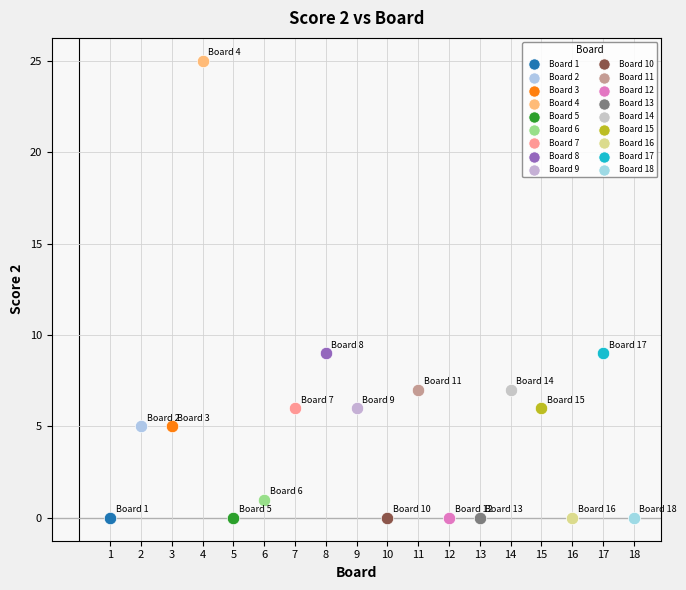

Which series reaches the maximum Y coordinate?

Board 4